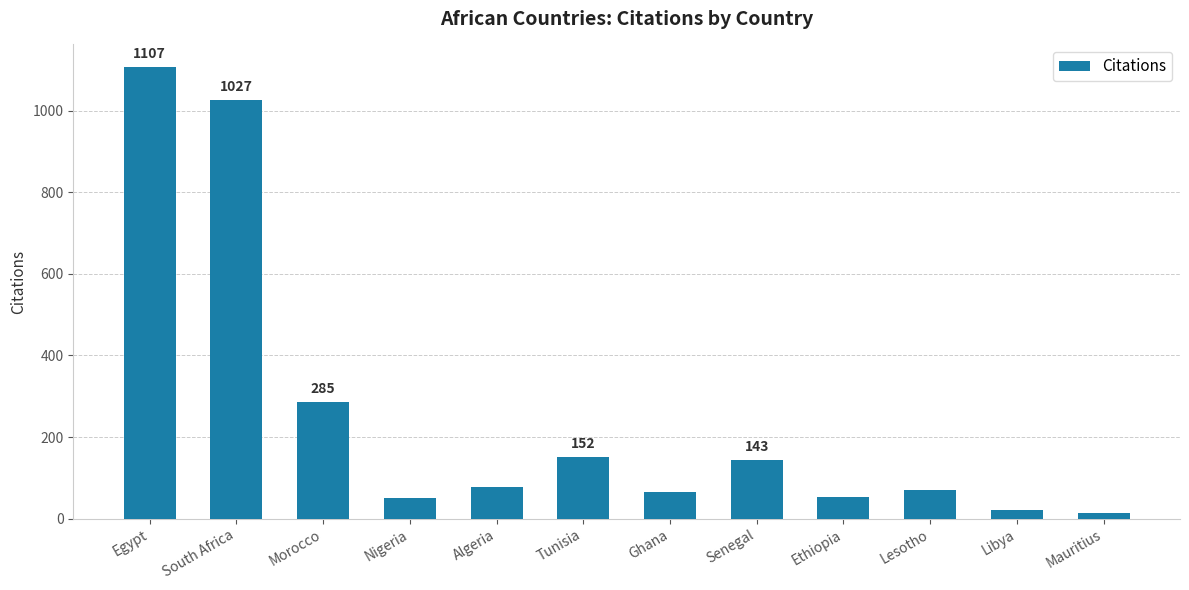

What is the label of the 12th bar from the right?

Egypt